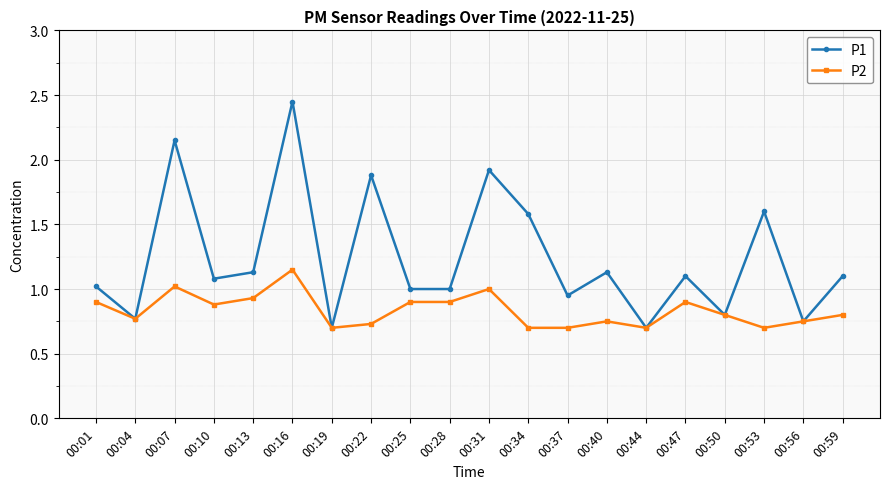

Where is the first local maximum for P1?

00:07